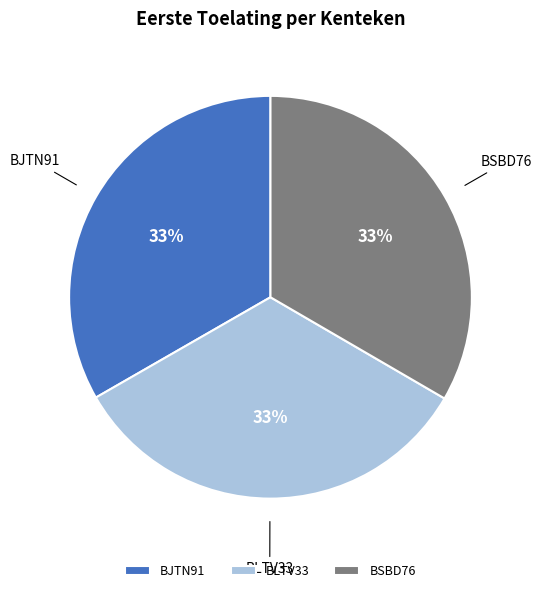

Does BSBD76 represent more than half of the total?

No